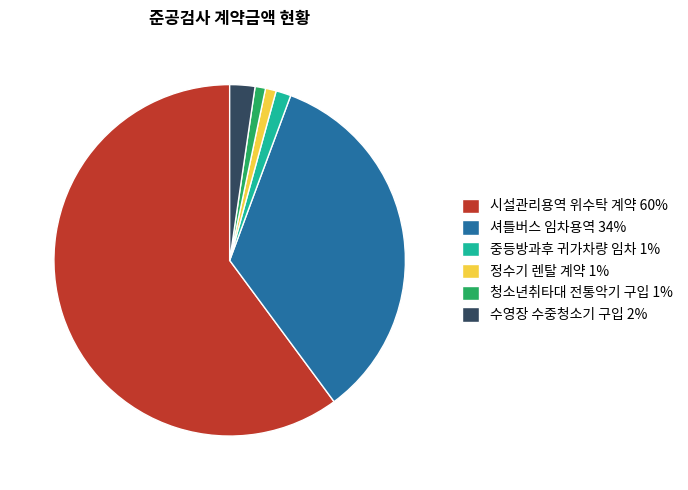

How many segments does this pie chart have?

6